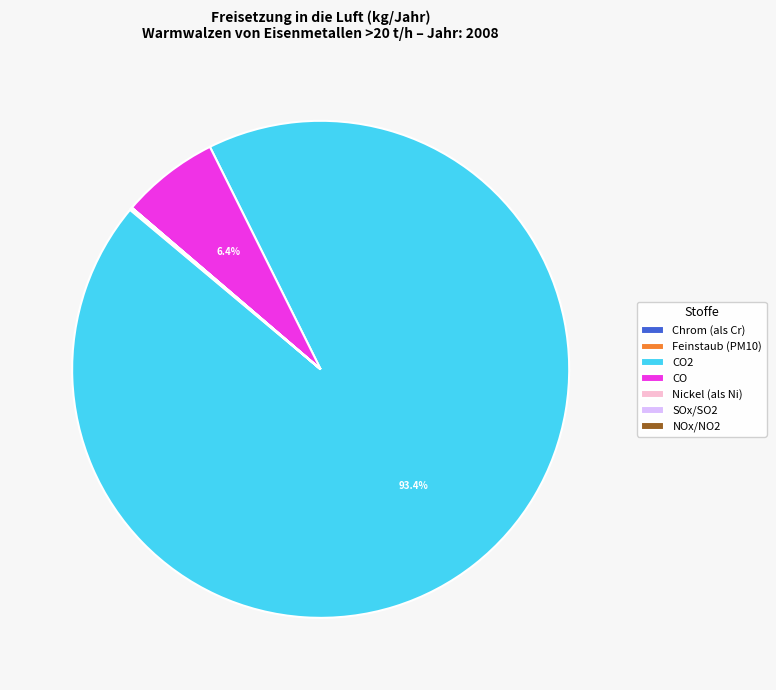

What is the majority slice?

CO2